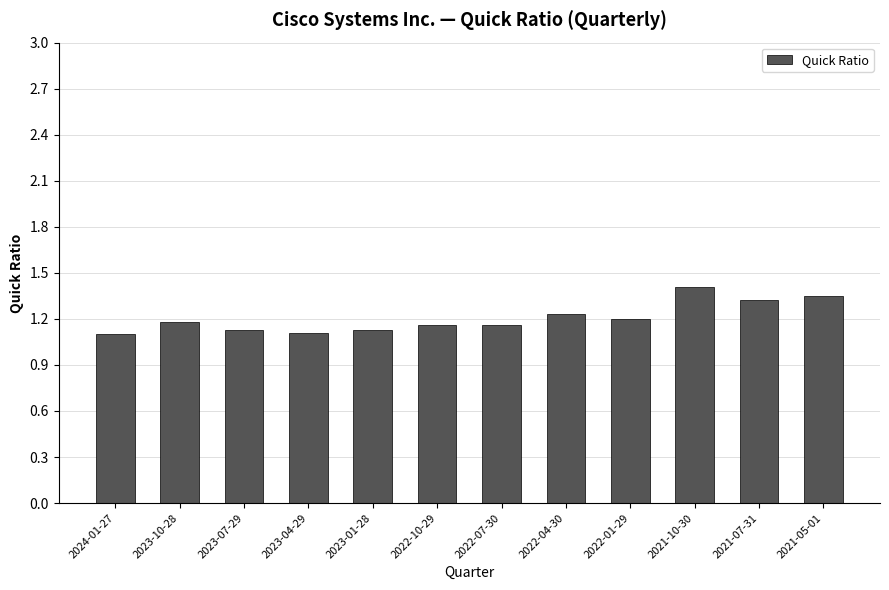

What is the minimum value shown in the chart?

1.1